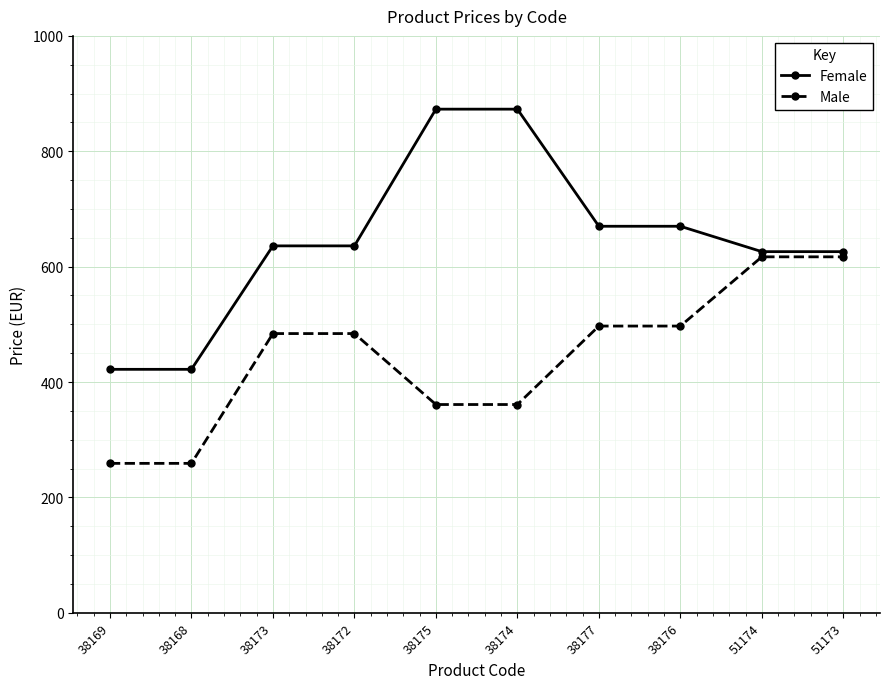

What is the total value across all series at 38176?

1167